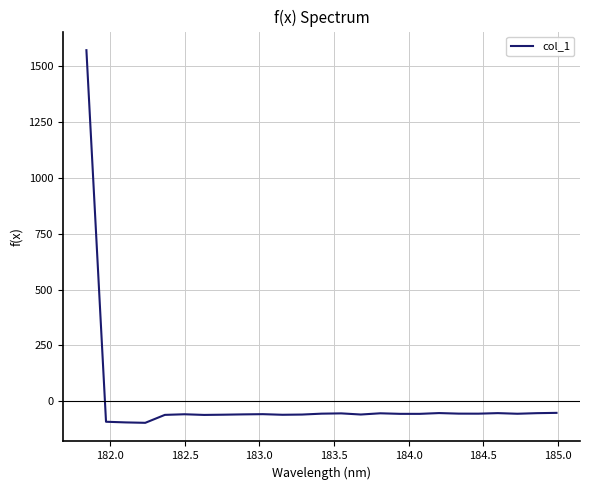

What is the minimum value shown in the chart?

-96.8